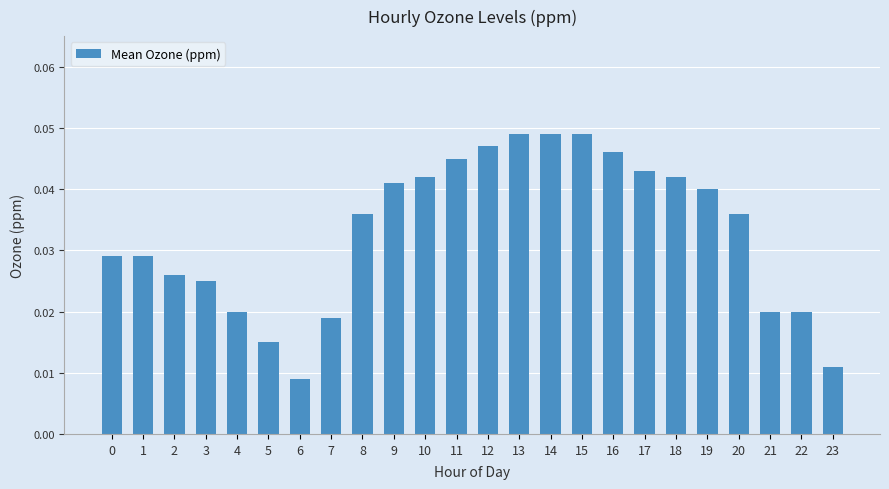

Which category has the lowest value across all series?

6